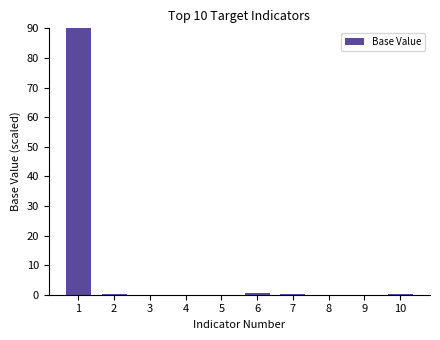

The chart shows a value of 0.1 at 5. True or false?

True